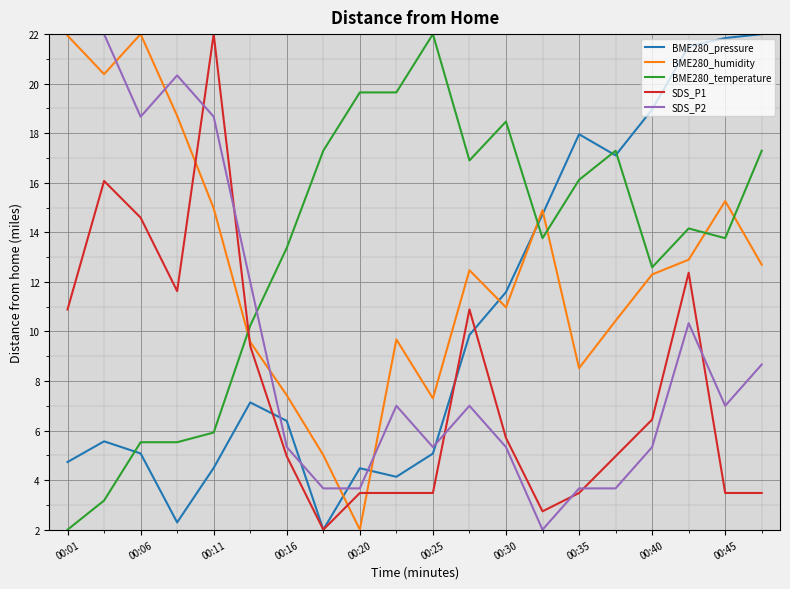

What is the lowest value of the BME280_pressure series?

2.0